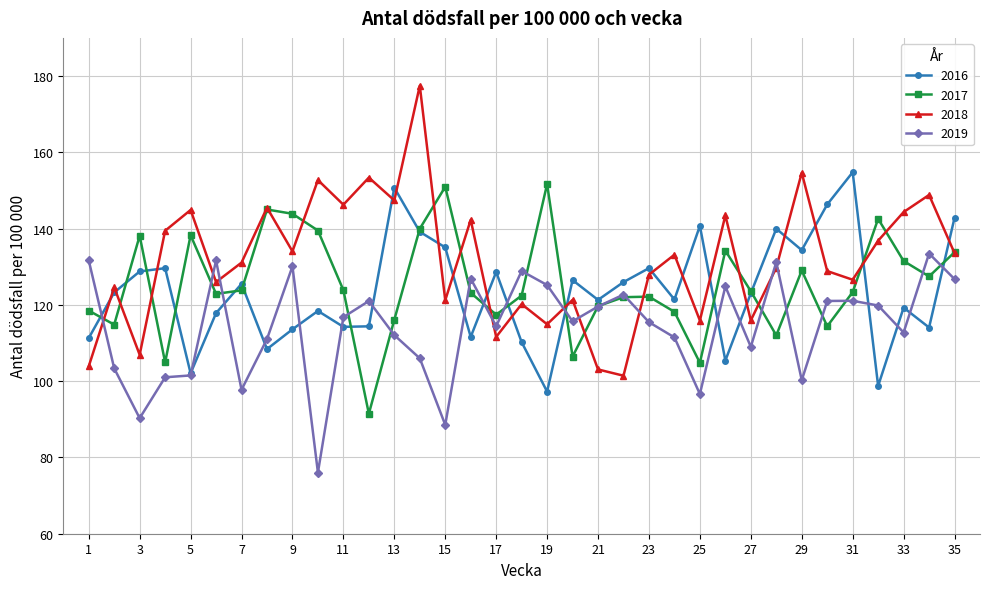

In 2016, how many points are higher than both neighbors (excluding endpoints)?

11